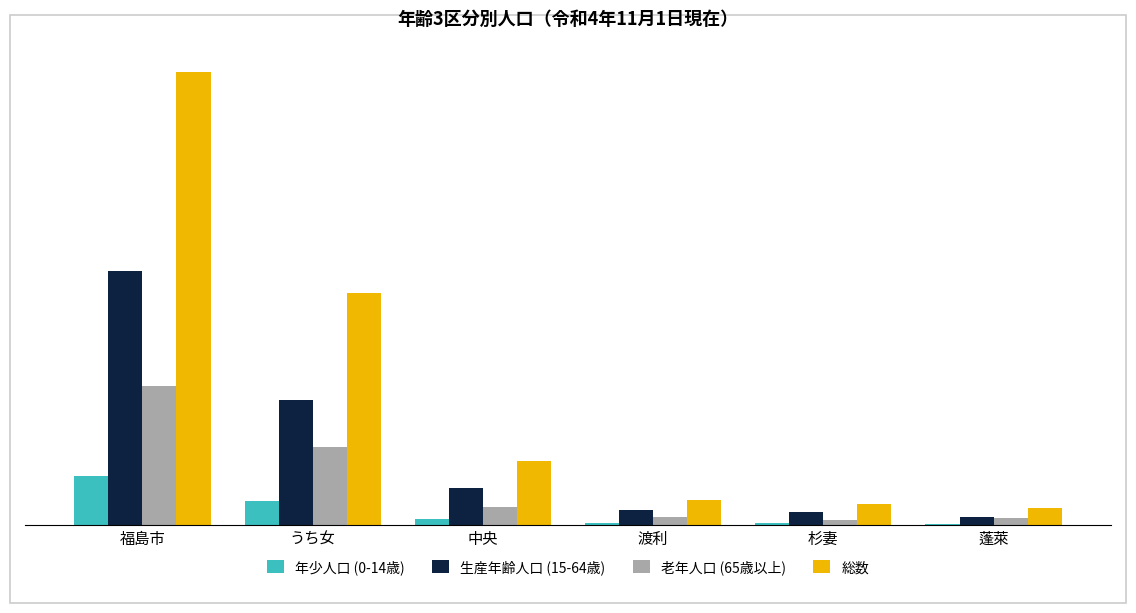

What are all the series names shown in the legend?

年少人口 (0-14歳), 生産年齢人口 (15-64歳), 老年人口 (65歳以上), 総数